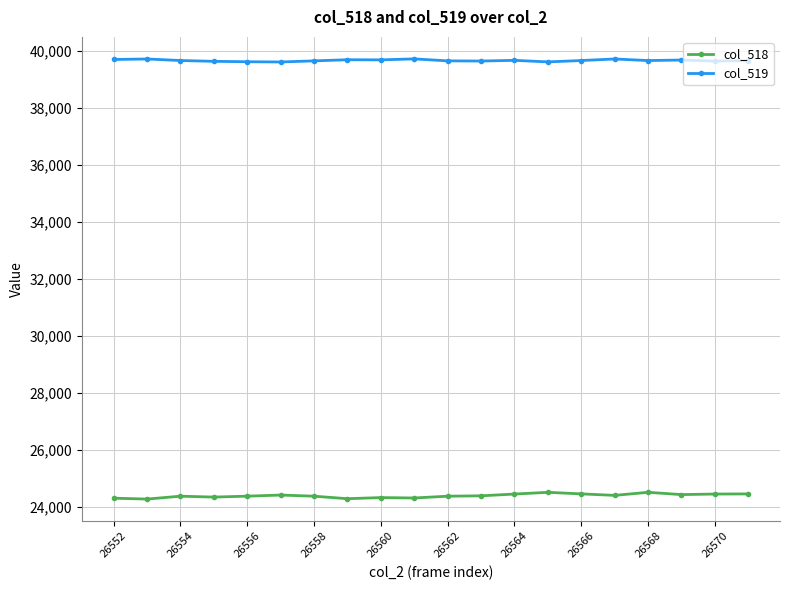

True or false: col_519 and col_518 cross at least once.

False